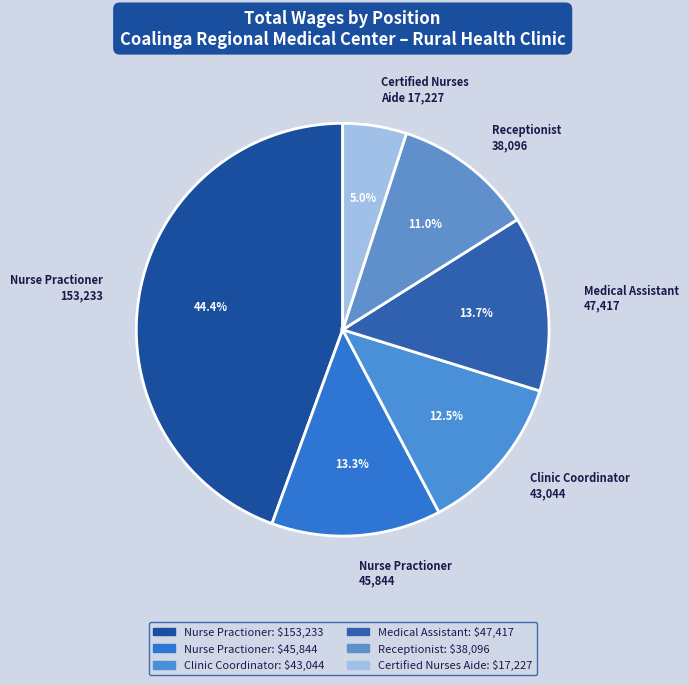

Is Medical Assistant 47,417 the majority of the pie?

No